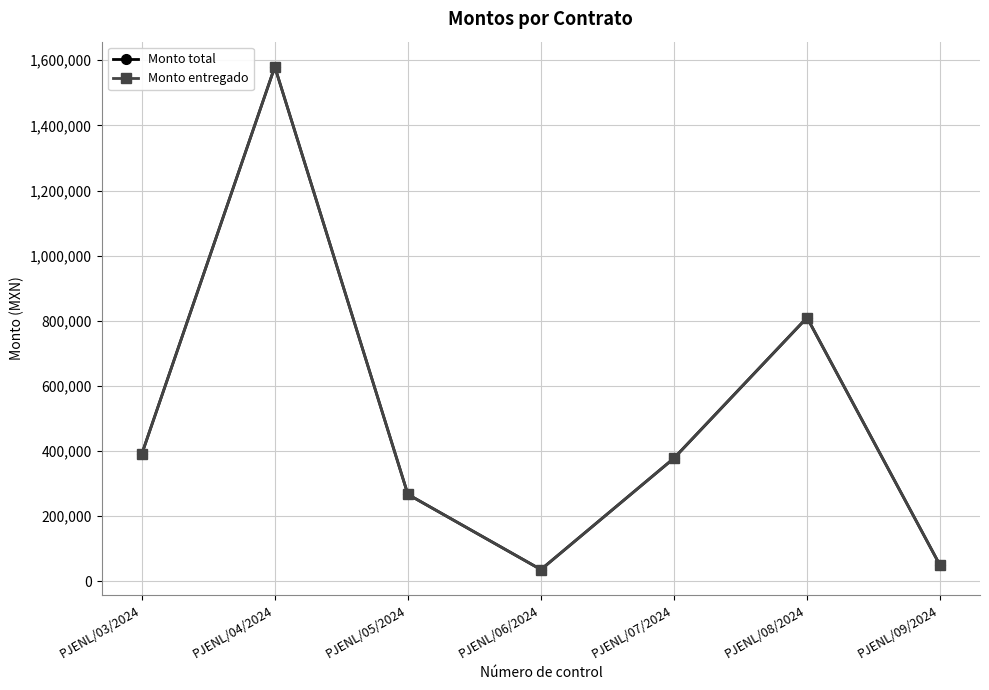

What is the label of the 3rd point from the left?

PJENL/05/2024